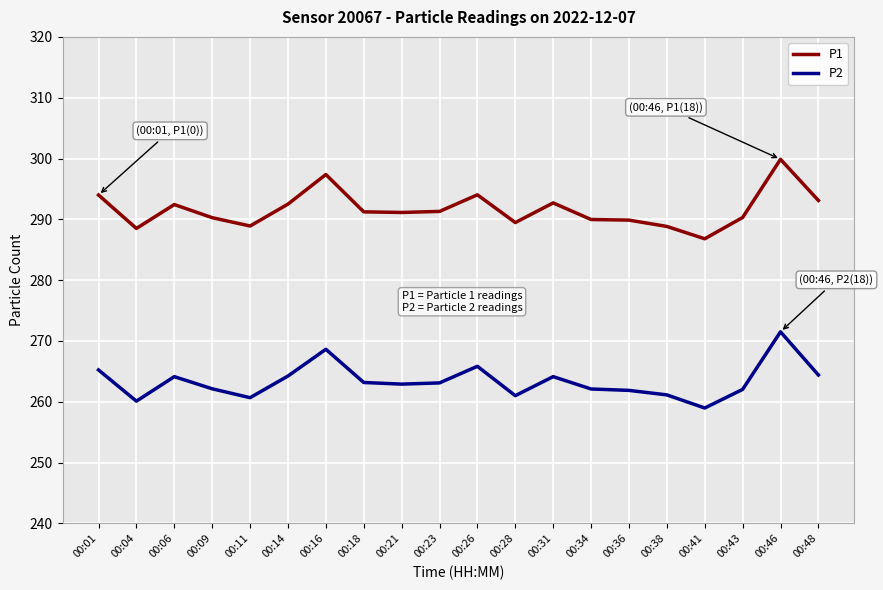

What is the greatest value displayed?

299.9